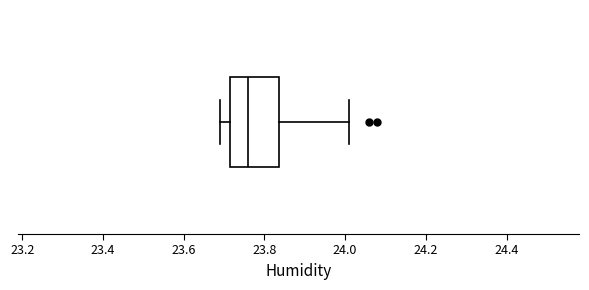

Transcribe this box plot: give where the median line is, the range the box spans, and where the two whiskers end, as read against the x-axis. The values are not printed on the chart, so give them approximately, as read against the axis.

median 23.76, box 23.72 to 23.84, whiskers 23.70 to 24.02